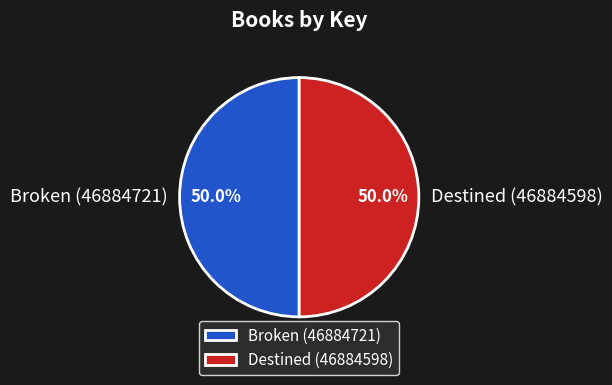

What is the ratio of the value at Destined (46884598) to the value at Broken (46884721)?

1.0